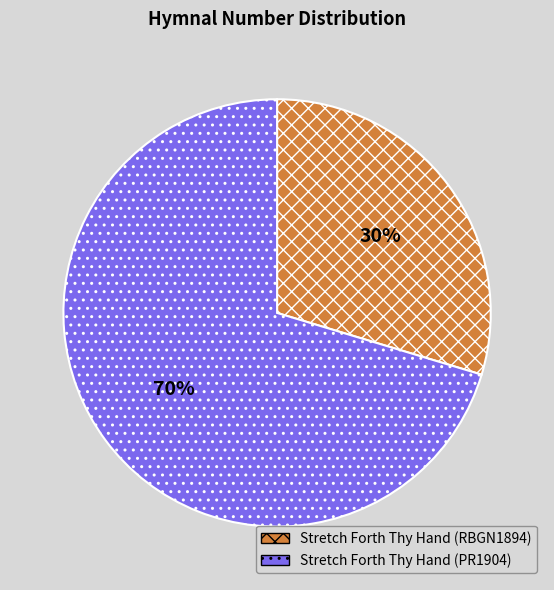

The Stretch Forth Thy Hand (RBGN1894) slice represents 30% of the pie. True or false?

True